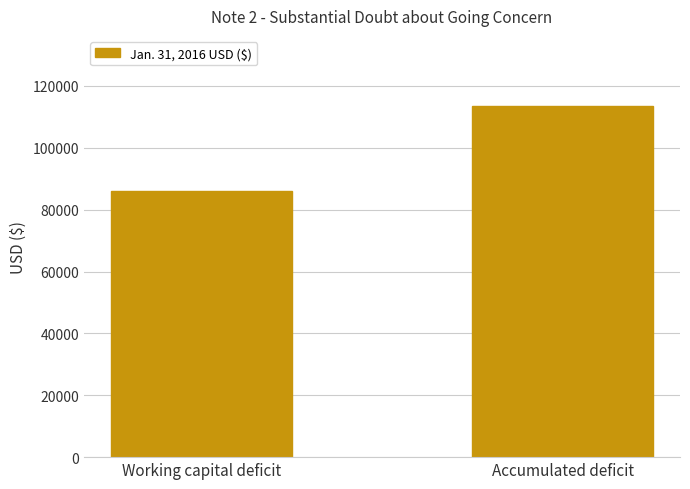

What is the difference between the maximum and minimum values?

27415